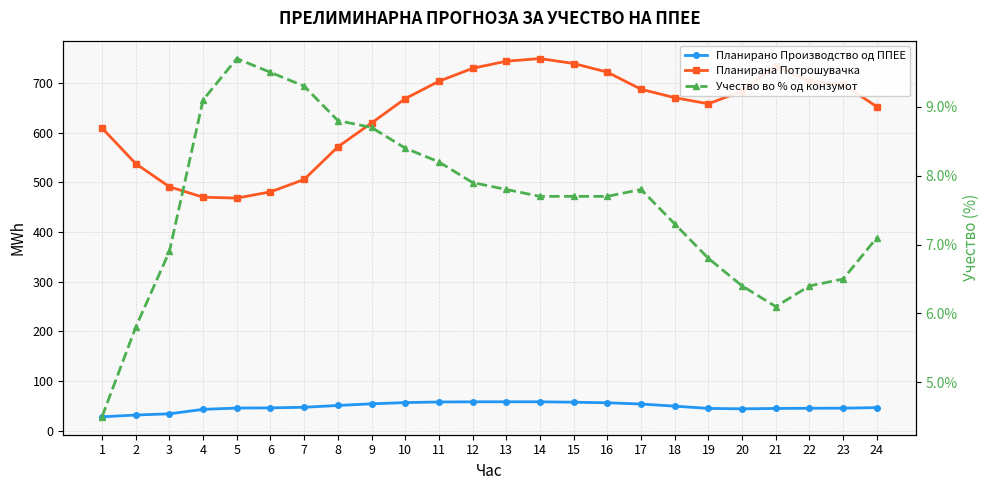

Is it true that Планирана Потрошувачка equals 1063.2 at 16?

False